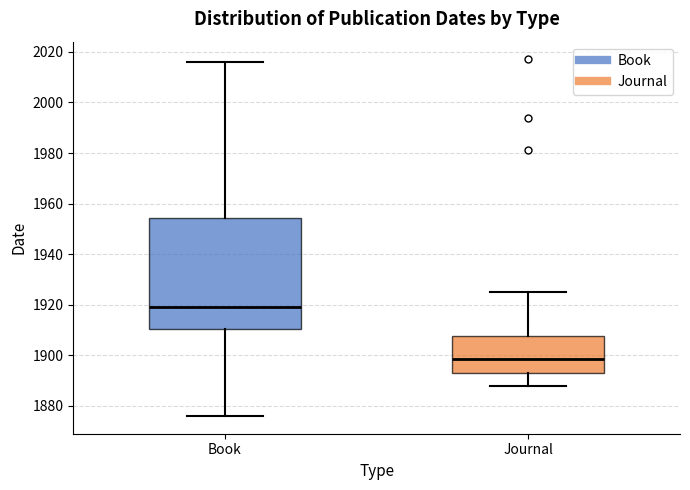

Reading left to right, read every box against the y-axis: the position of its median line, the range the box covers, and the ends of its whiskers. The values are not printed on the chart, so give them approximately, as read against the axis.

Book: median 1920, box 1910 to 1954, whiskers 1876 to 2016
Journal: median 1898, box 1894 to 1908, whiskers 1888 to 1926